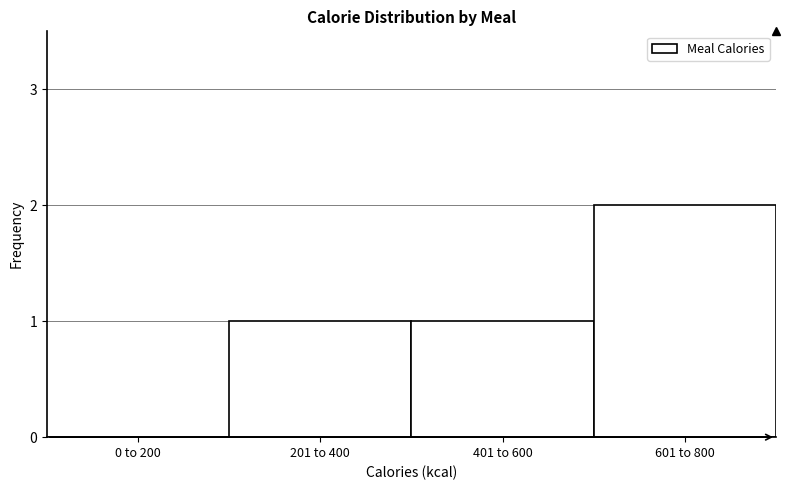

Reading left to right, extract all data points from this chart.

0 to 200=0	201 to 400=1	401 to 600=1	601 to 800=2